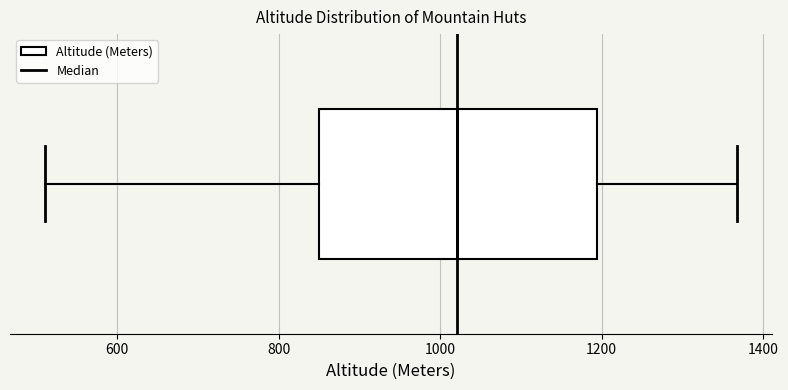

Read this box plot against the x-axis: the position of the median line, the range covered by the box, and the ends of both whiskers. The values are not printed on the chart, so give them approximately, as read against the axis.

median 1020, box 860 to 1200, whiskers 520 to 1360